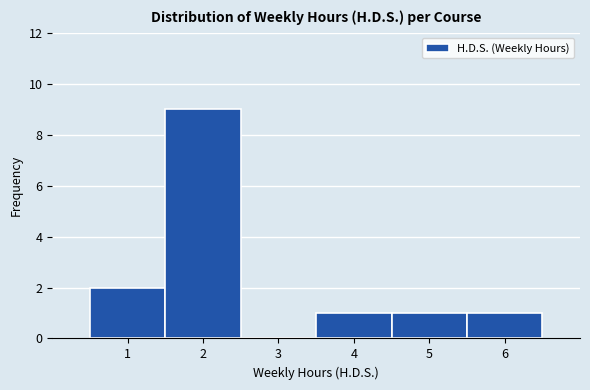

Reading left to right, transcribe this chart: for each bar, give the range it covers on the x-axis and its height. The values are not printed on the chart, so give them approximately, as read against the axis.

0.5 to 1.5: 2
1.5 to 2.5: 9
2.5 to 3.5: 0
3.5 to 4.5: 1
4.5 to 5.5: 1
5.5 to 6.5: 1